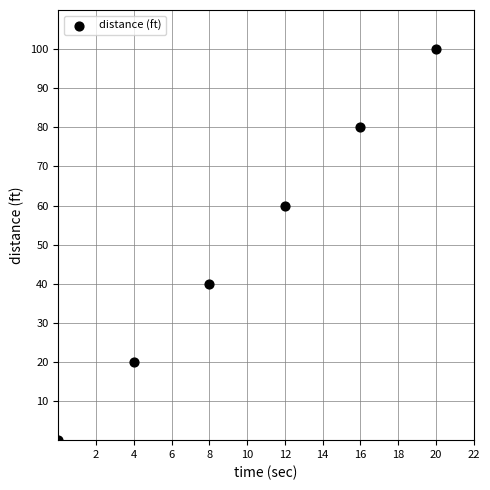

What is the average X value?

10